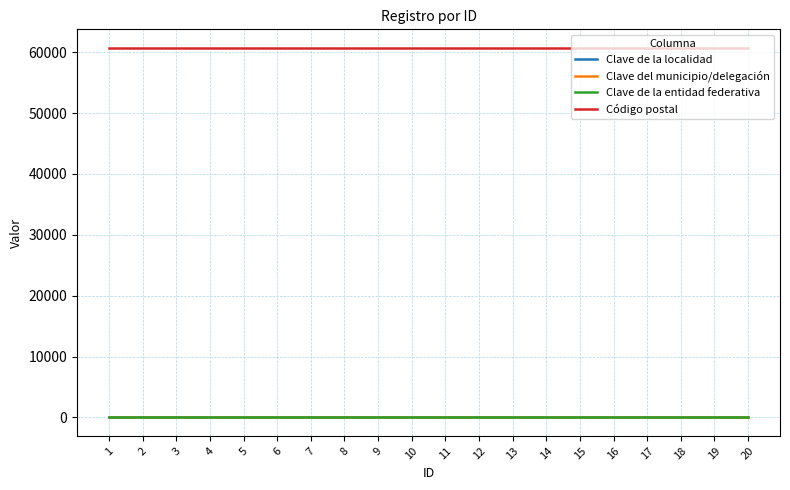

The Clave de la entidad federativa series shows 16 at 8. True or false?

True